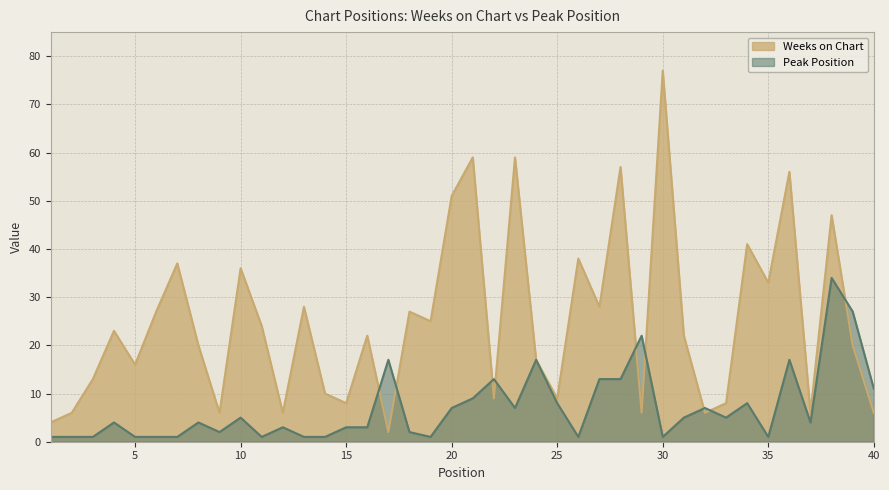

Reading left to right, what are all the values shown in this chart?

Weeks on Chart: 1=4	2=6	3=13	4=23	5=16	6=27	7=37	8=20	9=6	10=36	11=24	12=6	13=28	14=10	15=8	16=22	17=2	18=27	19=25	20=51	21=59	22=9	23=59	24=17	25=9	26=38	27=28	28=57	29=6	30=77	31=22	32=6	33=8	34=41	35=33	36=56	37=6	38=47	39=20	40=6
Peak Position: 1=1	2=1	3=1	4=4	5=1	6=1	7=1	8=4	9=2	10=5	11=1	12=3	13=1	14=1	15=3	16=3	17=17	18=2	19=1	20=7	21=9	22=13	23=7	24=17	25=8	26=1	27=13	28=13	29=22	30=1	31=5	32=7	33=5	34=8	35=1	36=17	37=4	38=34	39=27	40=11